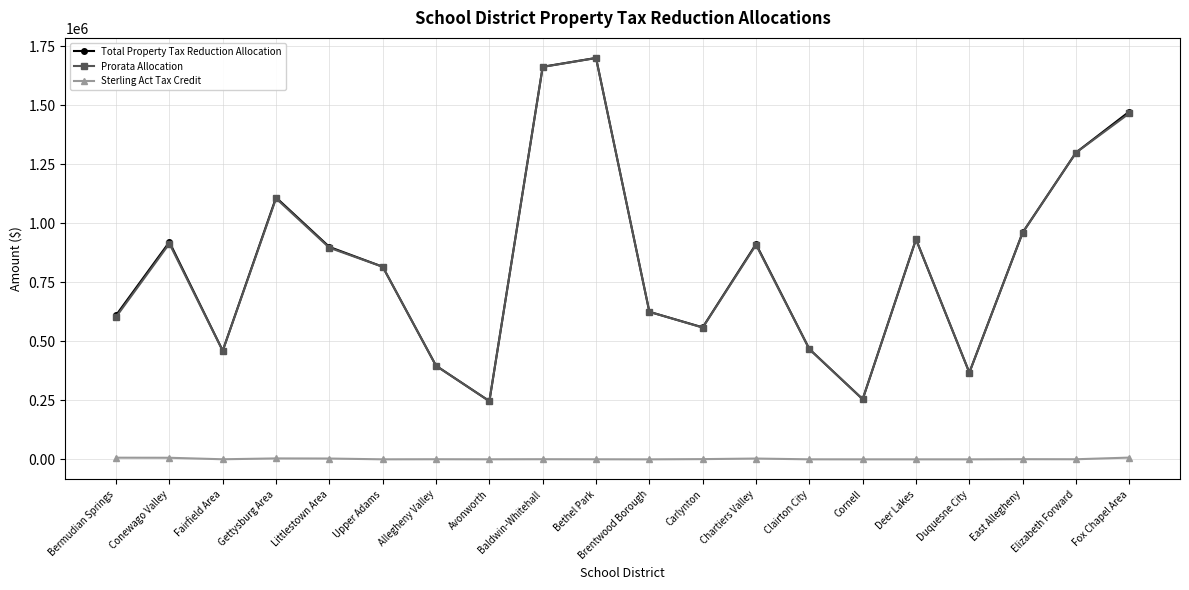

The value of Prorata Allocation at Littlestown Area is 1324934.0. True or false?

False